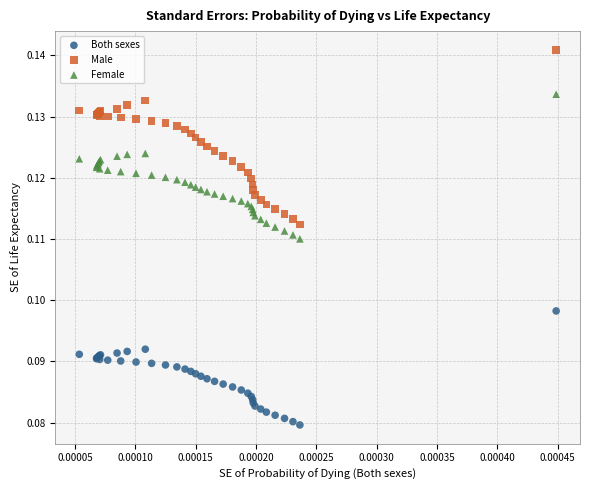

Which series reaches the maximum Y coordinate?

Male